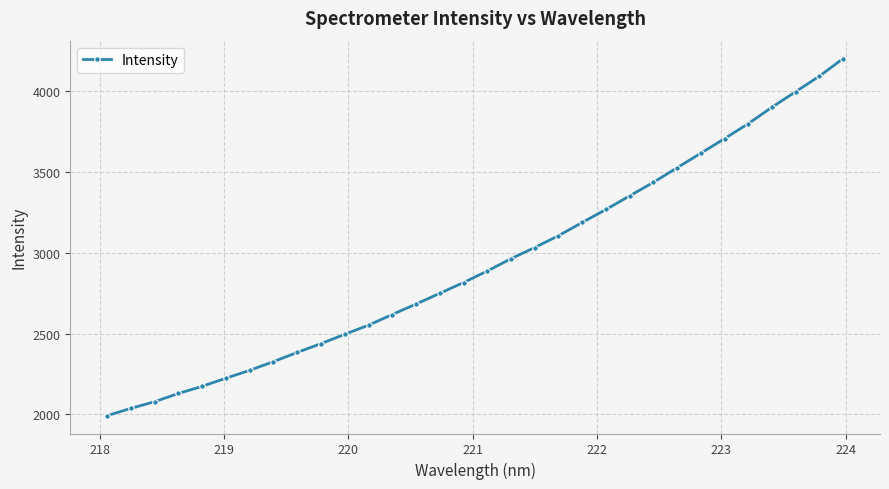

What is the sum of all values?

94051.0